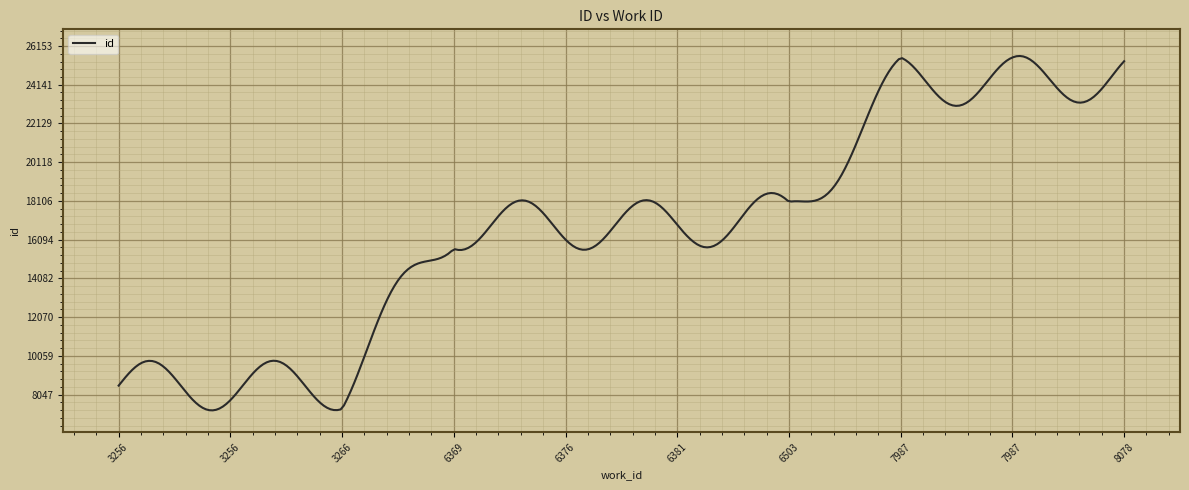

What is the difference between the maximum and minimum values?

18408.0